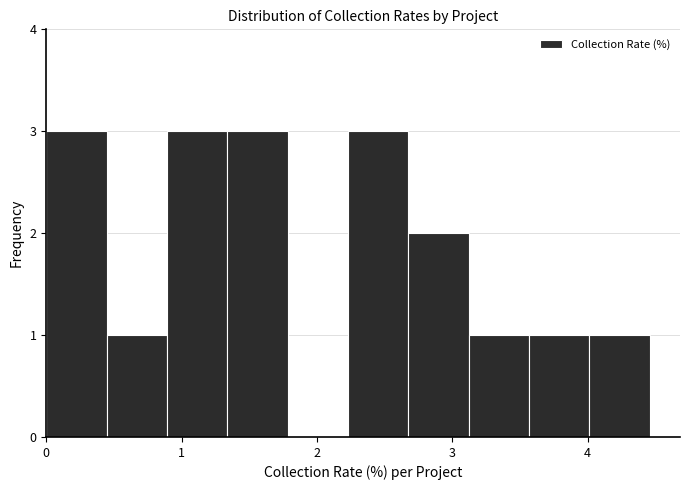

Reading left to right, transcribe this chart: for each bar, give the range it covers on the x-axis and its height. Neither the bar edges nor the heights are printed on the chart, so give them approximately, as read against the axes.

0.0 to 0.4: 3
0.4 to 0.9: 1
0.9 to 1.3: 3
1.3 to 1.8: 3
1.8 to 2.2: 0
2.2 to 2.7: 3
2.7 to 3.1: 2
3.1 to 3.6: 1
3.6 to 4.0: 1
4.0 to 4.5: 1